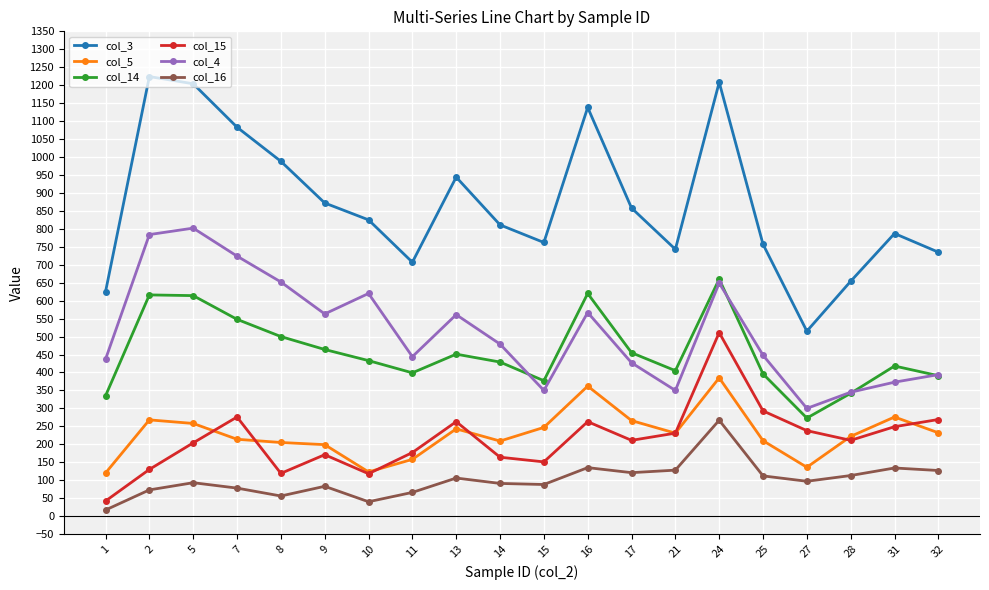

True or false: col_15 and col_5 intersect in this chart.

True